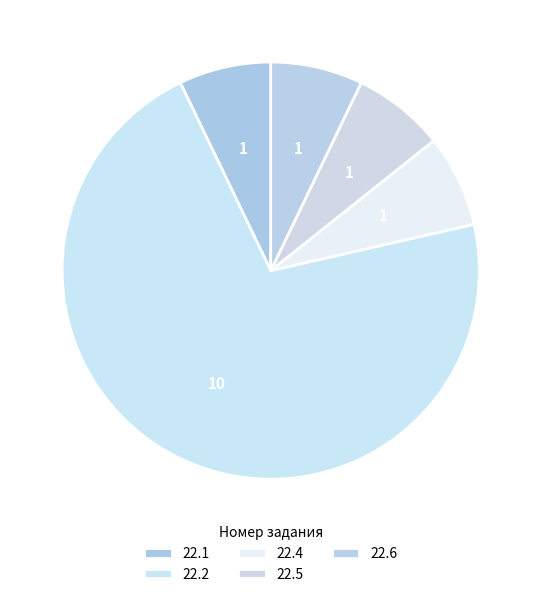

How many slices are in this pie chart?

5